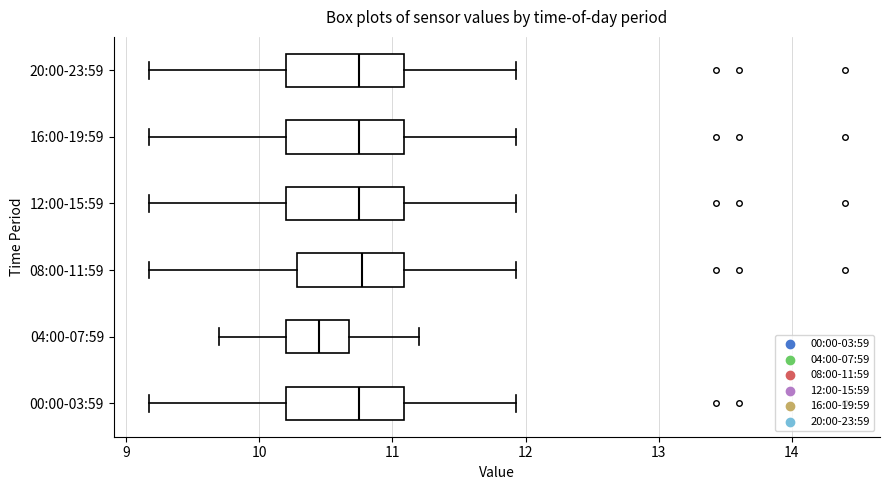

Reading bottom to top, read every box against the x-axis: the position of its median line, the range the box covers, and the ends of its whiskers. The values are not printed on the chart, so give them approximately, as read against the axis.

00:00-03:59: median 10.8, box 10.2 to 11.1, whiskers 9.2 to 11.9
04:00-07:59: median 10.5, box 10.2 to 10.7, whiskers 9.7 to 11.2
08:00-11:59: median 10.8, box 10.3 to 11.1, whiskers 9.2 to 11.9
12:00-15:59: median 10.8, box 10.2 to 11.1, whiskers 9.2 to 11.9
16:00-19:59: median 10.8, box 10.2 to 11.1, whiskers 9.2 to 11.9
20:00-23:59: median 10.8, box 10.2 to 11.1, whiskers 9.2 to 11.9